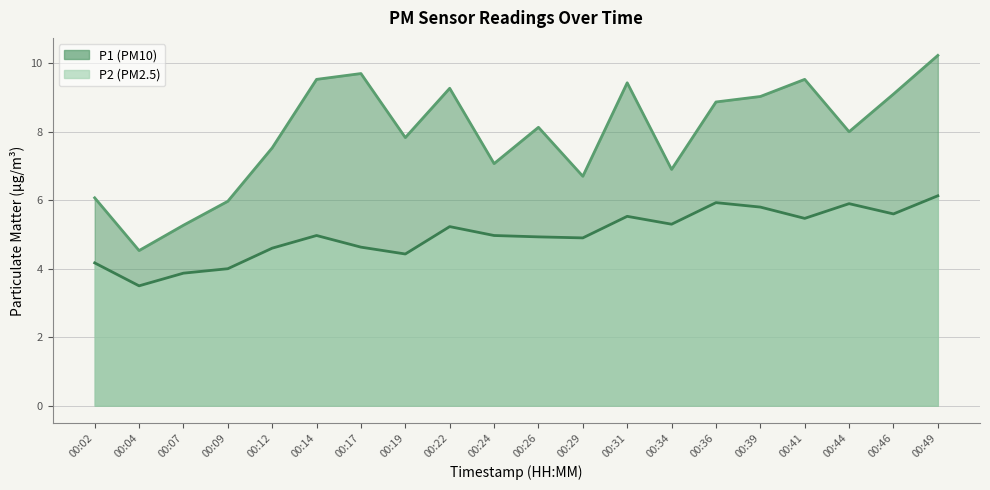

What is the total value across all series at 00:17?

14.3